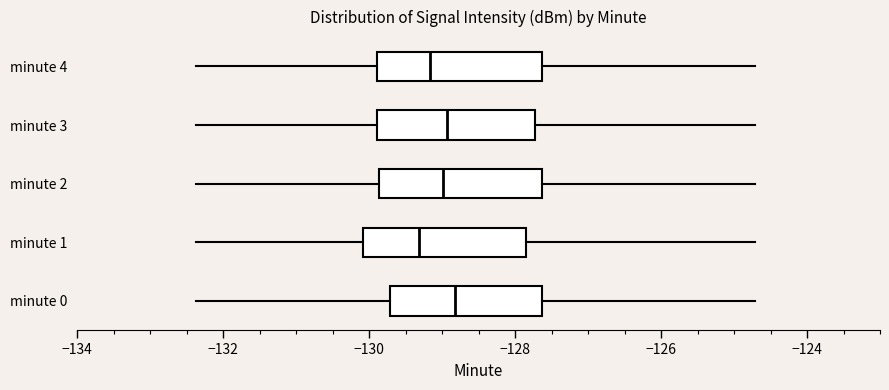

Reading bottom to top, read every box against the x-axis: the position of its median line, the range the box covers, and the ends of its whiskers. The values are not printed on the chart, so give them approximately, as read against the axis.

minute 0: median -128.8, box -129.8 to -127.6, whiskers -132.4 to -124.8
minute 1: median -129.4, box -130.0 to -127.8, whiskers -132.4 to -124.8
minute 2: median -129.0, box -129.8 to -127.6, whiskers -132.4 to -124.8
minute 3: median -129.0, box -129.8 to -127.8, whiskers -132.4 to -124.8
minute 4: median -129.2, box -129.8 to -127.6, whiskers -132.4 to -124.8